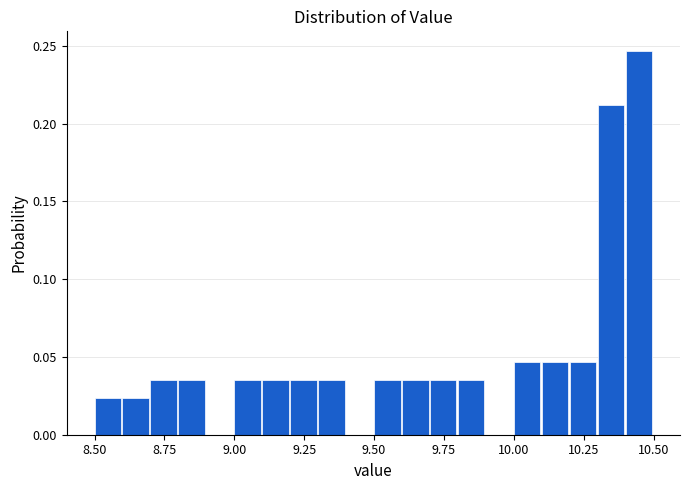

Around what value on the x-axis is the tallest bar? Give the approximate position of its centre, as read against the axis.

10.45